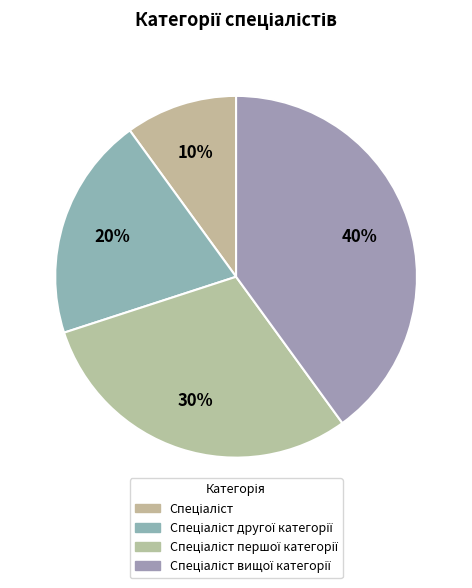

Count the number of slices in the pie.

4